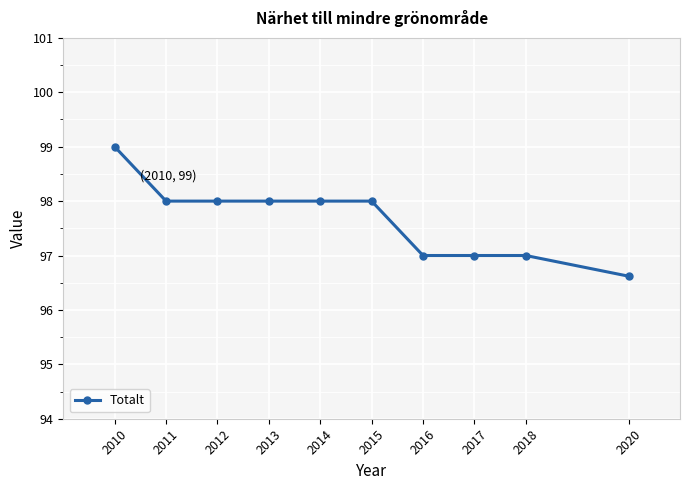

At which category does the chart reach its peak across all series?

2010